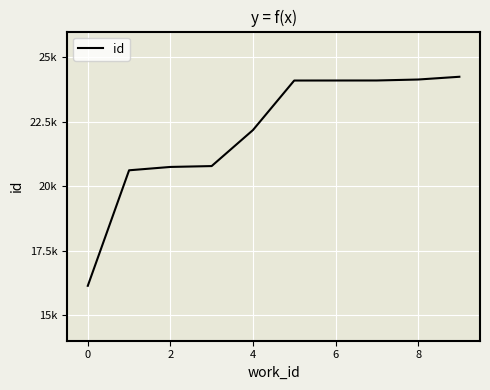

Does the chart have visible grid lines?

Yes